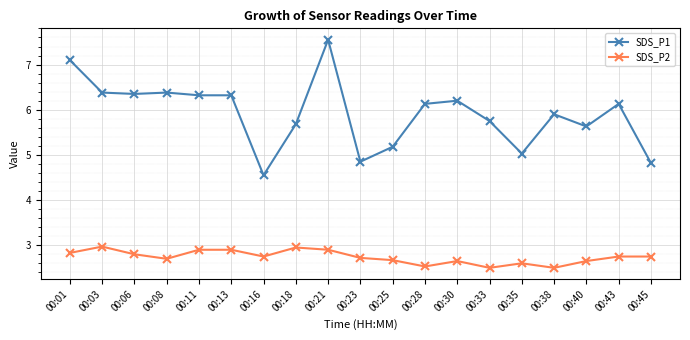

Is the value of SDS_P1 at 00:21 greater than the value of SDS_P2 at 00:45?

Yes